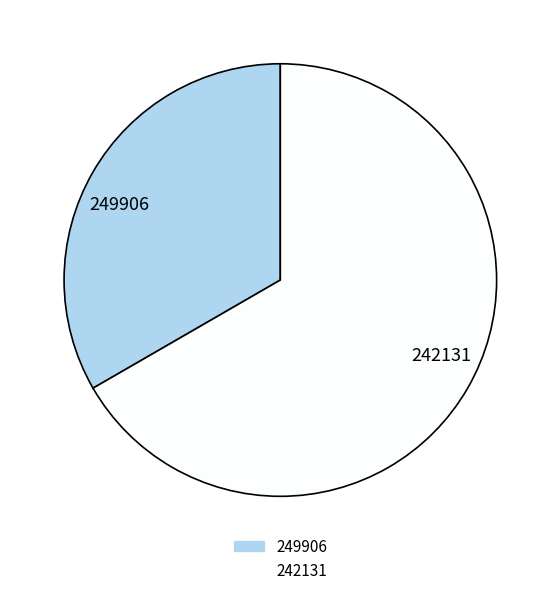

The 242131 slice represents 67% of the pie. True or false?

True